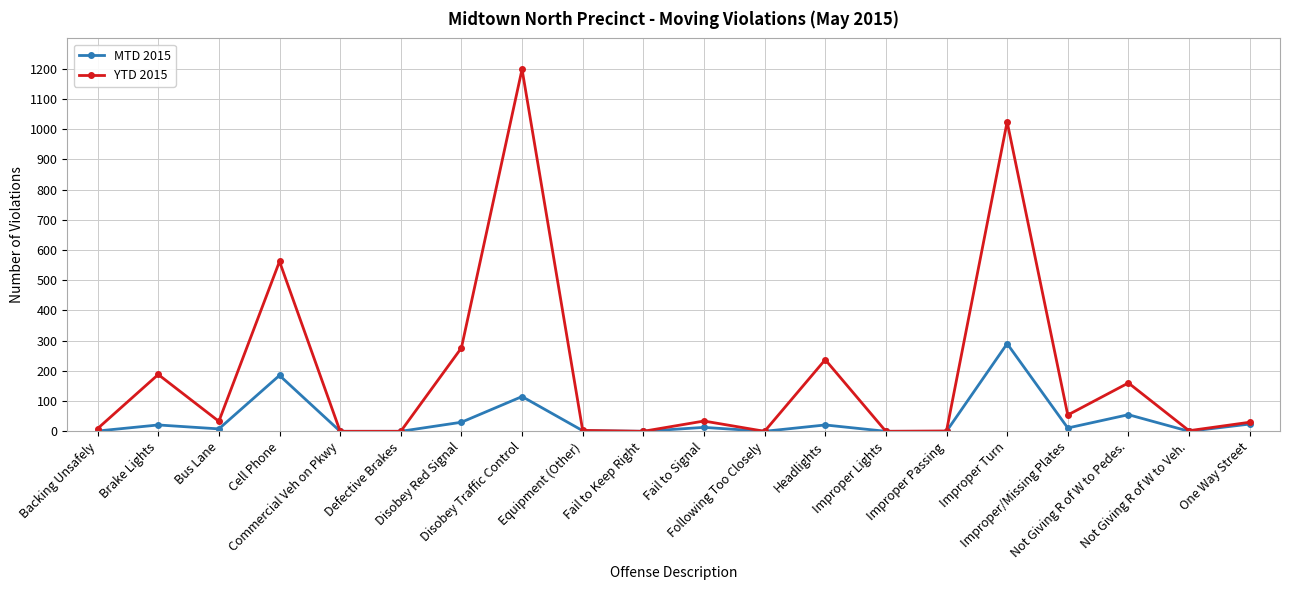

Which series has the largest range (max minus min)?

YTD 2015